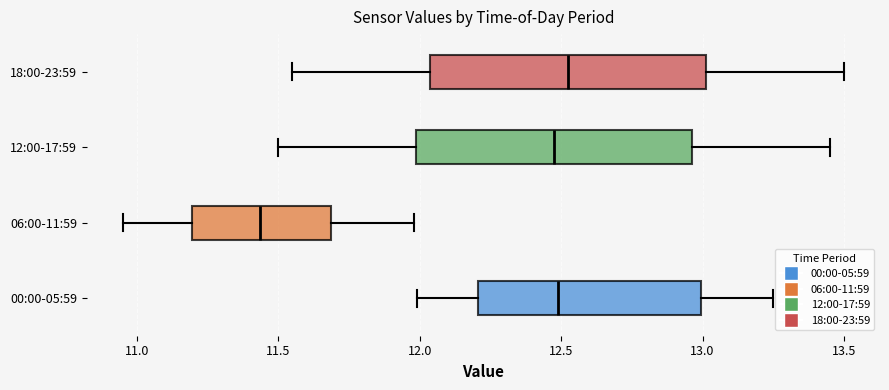

Reading bottom to top, transcribe this box plot: for each box, give where its median line is, the range the box spans, and where its two whiskers end, as read against the x-axis. The values are not printed on the chart, so give them approximately, as read against the axis.

00:00-05:59: median 12.50, box 12.20 to 13.00, whiskers 12.00 to 13.25
06:00-11:59: median 11.45, box 11.20 to 11.70, whiskers 10.95 to 12.00
12:00-17:59: median 12.50, box 12.00 to 12.95, whiskers 11.50 to 13.45
18:00-23:59: median 12.55, box 12.05 to 13.00, whiskers 11.55 to 13.50